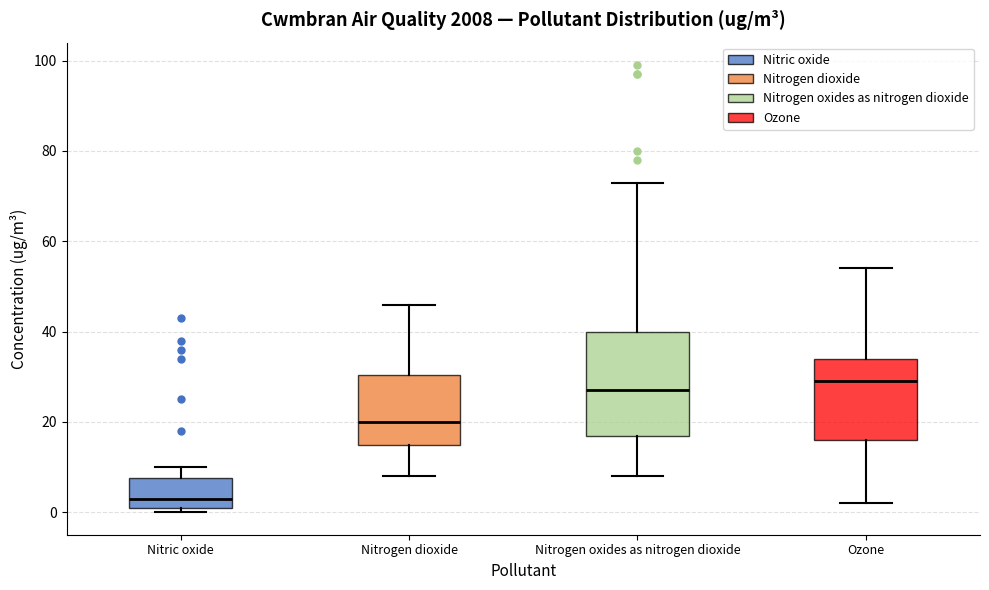

Where does the median line of the box for Ozone sit on the y-axis? The values are not printed on the chart, so give them approximately, as read against the axis.

30